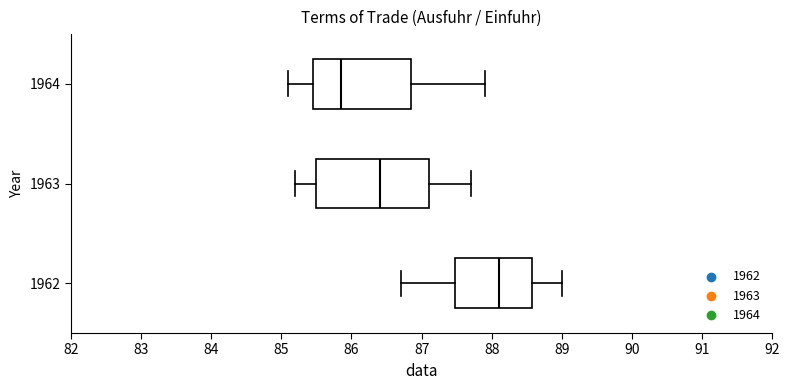

Which box has the furthest to the right median line?

1962